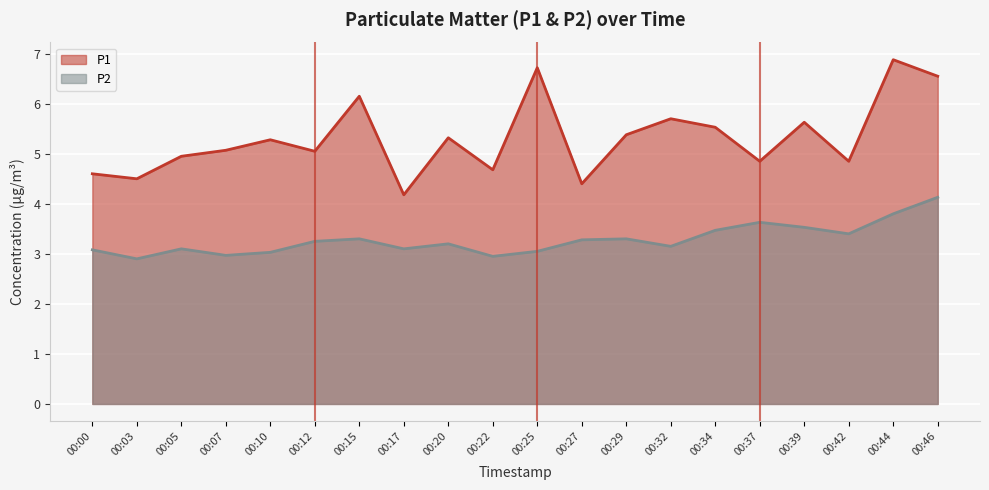

How many interior local valleys does the P2 series have?

6